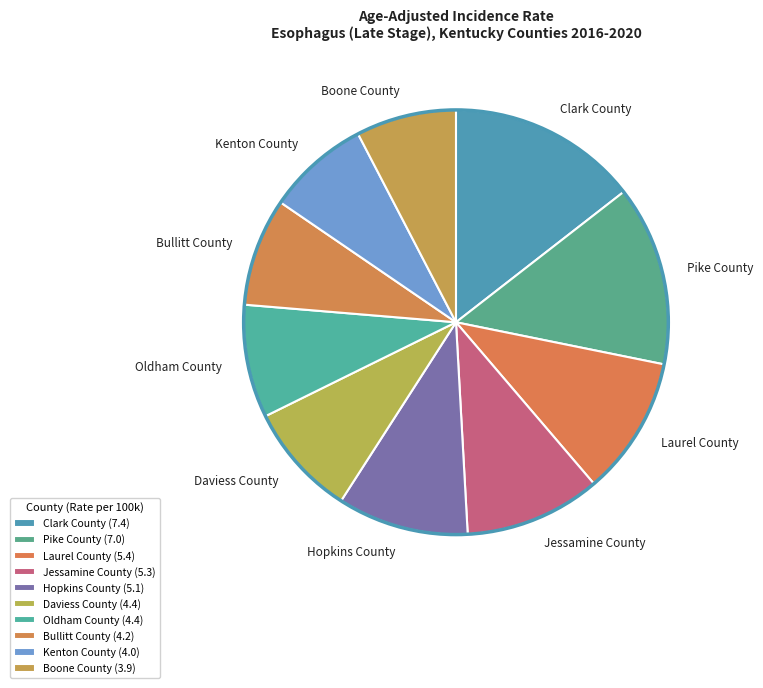

Is there any slice that represents more than half of the pie?

No